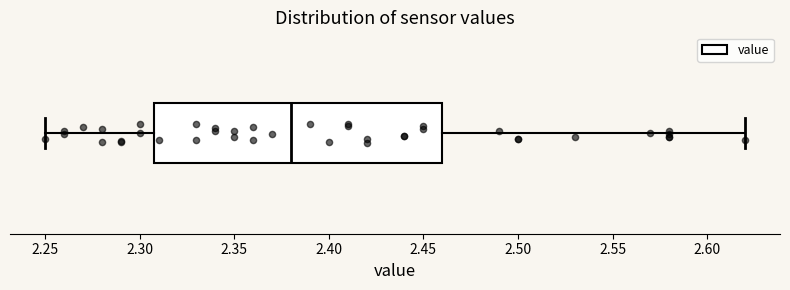

Read this box plot against the x-axis: the position of the median line, the range covered by the box, and the ends of both whiskers. The values are not printed on the chart, so give them approximately, as read against the axis.

median 2.38, box 2.31 to 2.46, whiskers 2.25 to 2.62